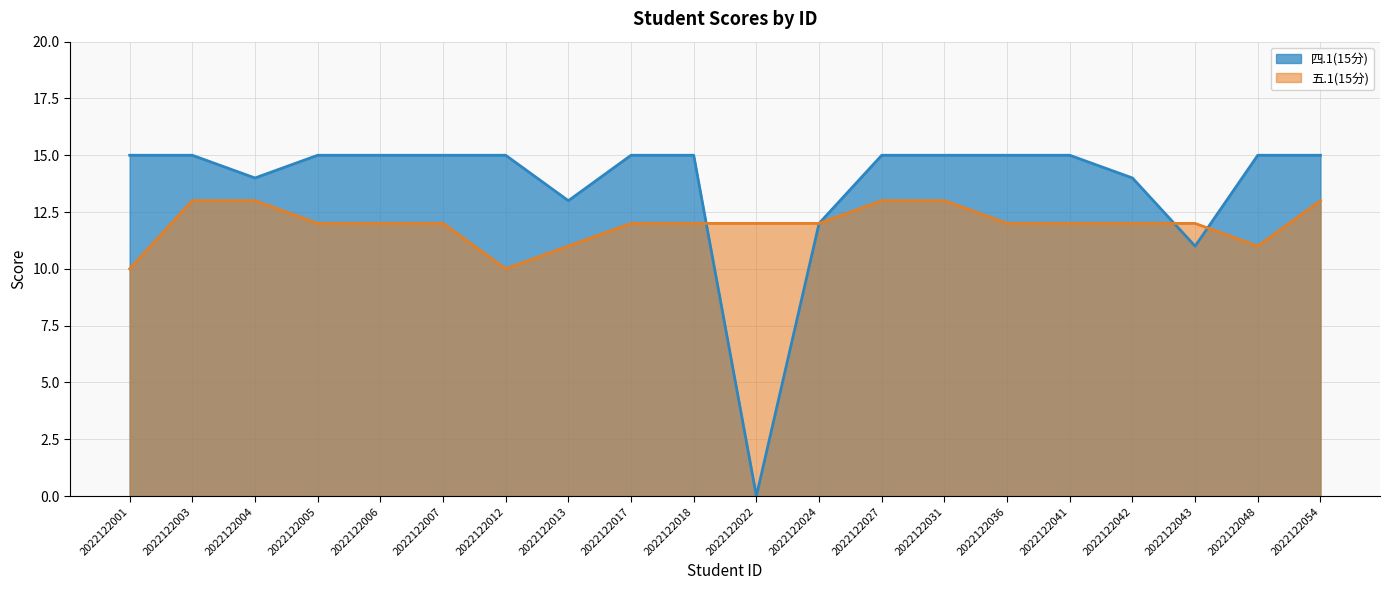

Reading left to right, what are all the values shown in this chart?

四.1(15分): 15	15	14	15	15	15	15	13	15	15	0	12	15	15	15	15	14	11	15	15
五.1(15分): 10	13	13	12	12	12	10	11	12	12	12	12	13	13	12	12	12	12	11	13